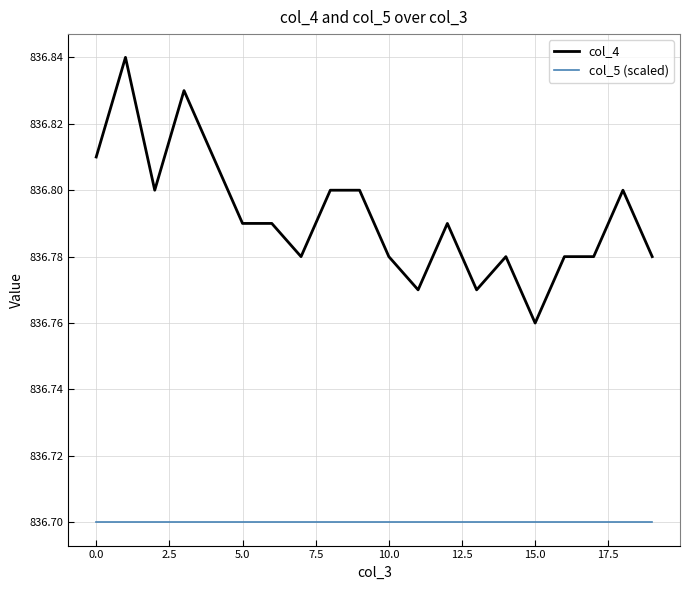

Rank the series by their maximum value, from highest to lowest.

col_4, col_5 (scaled)